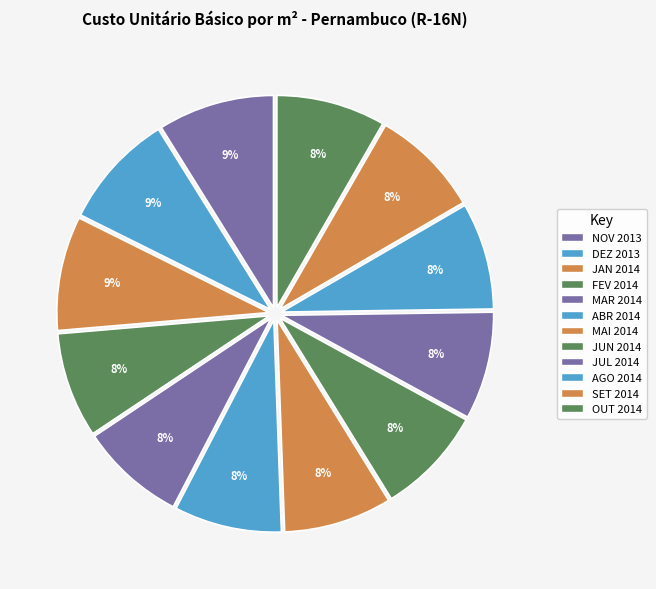

To the nearest percent, what is the difference between the MAR 2014 and JAN 2014 slice percentages?

1%